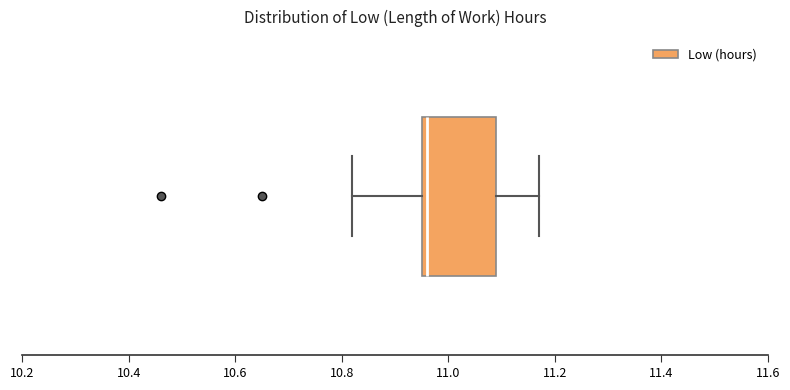

Read this box plot against the x-axis: the position of the median line, the range covered by the box, and the ends of both whiskers. The values are not printed on the chart, so give them approximately, as read against the axis.

median 10.96 (just right of the box's left edge), box 10.96 to 11.10, whiskers 10.82 to 11.18